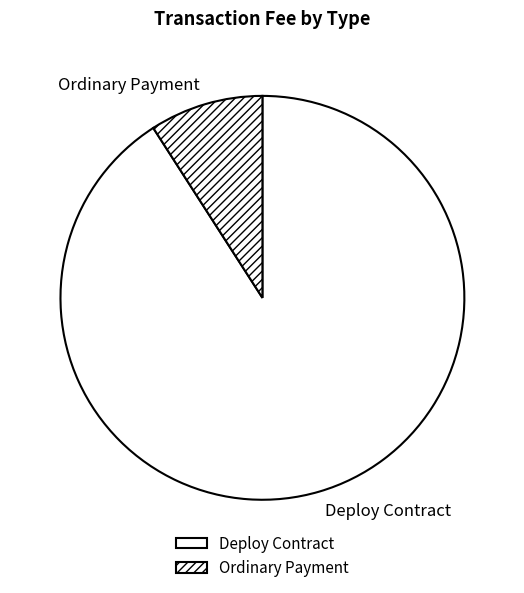

True or false: Ordinary Payment accounts for 9% of the total.

True